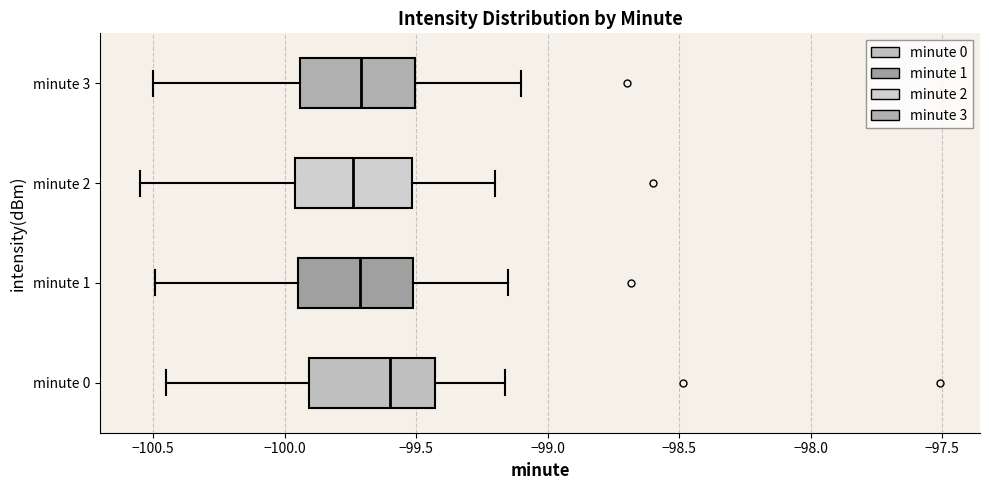

Reading bottom to top, transcribe this box plot: for each box, give where its median line is, the range the box spans, and where its two whiskers end, as read against the x-axis. The values are not printed on the chart, so give them approximately, as read against the axis.

minute 0: median -99.60, box -99.90 to -99.45, whiskers -100.45 to -99.15
minute 1: median -99.70, box -99.95 to -99.50, whiskers -100.50 to -99.15
minute 2: median -99.75, box -99.95 to -99.50, whiskers -100.55 to -99.20
minute 3: median -99.70, box -99.95 to -99.50, whiskers -100.50 to -99.10